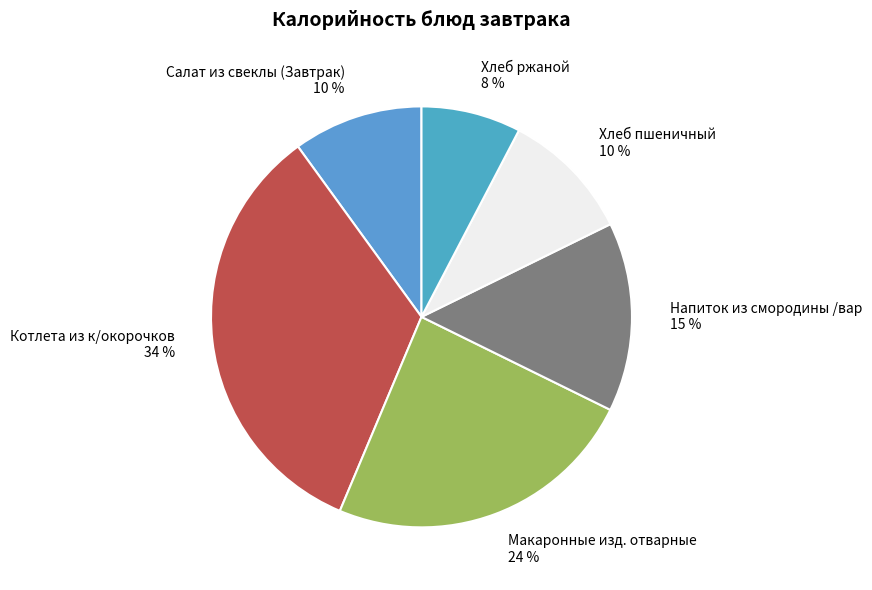

True or false: Хлеб пшеничный 10 % accounts for 10% of the total.

True